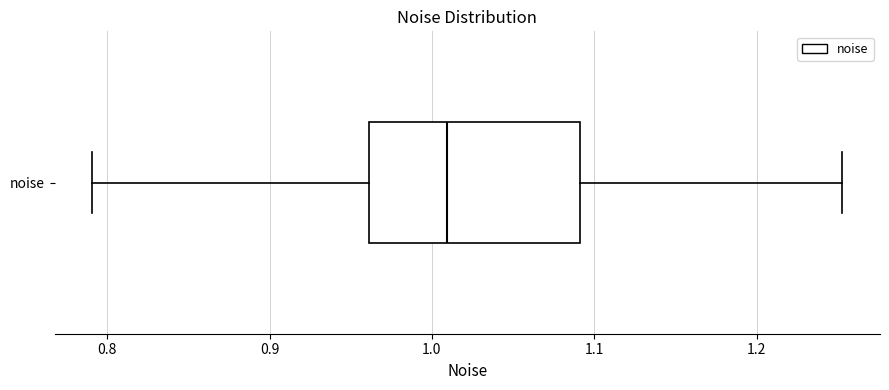

Transcribe this box plot: give where the median line is, the range the box spans, and where the two whiskers end, as read against the x-axis. The values are not printed on the chart, so give them approximately, as read against the axis.

median 1.01, box 0.96 to 1.09, whiskers 0.79 to 1.25